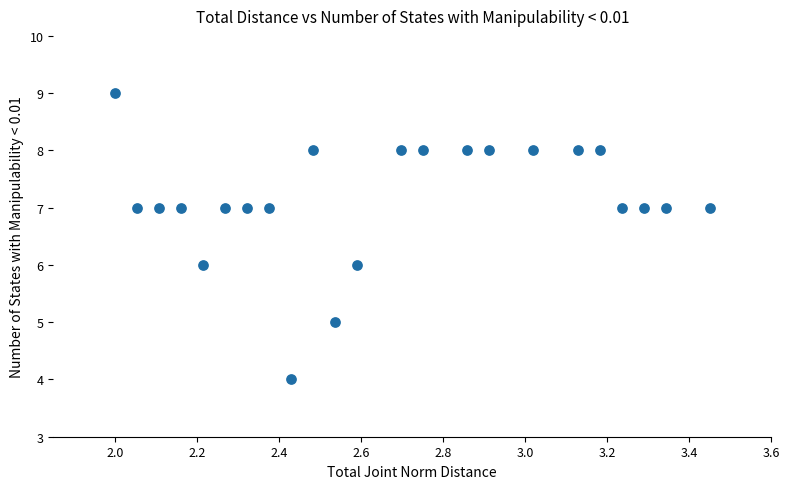

What is the range of Y values (max minus min)?

5